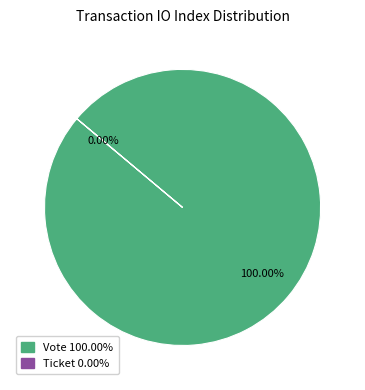

True or false: Ticket accounts for 0% of the total.

True